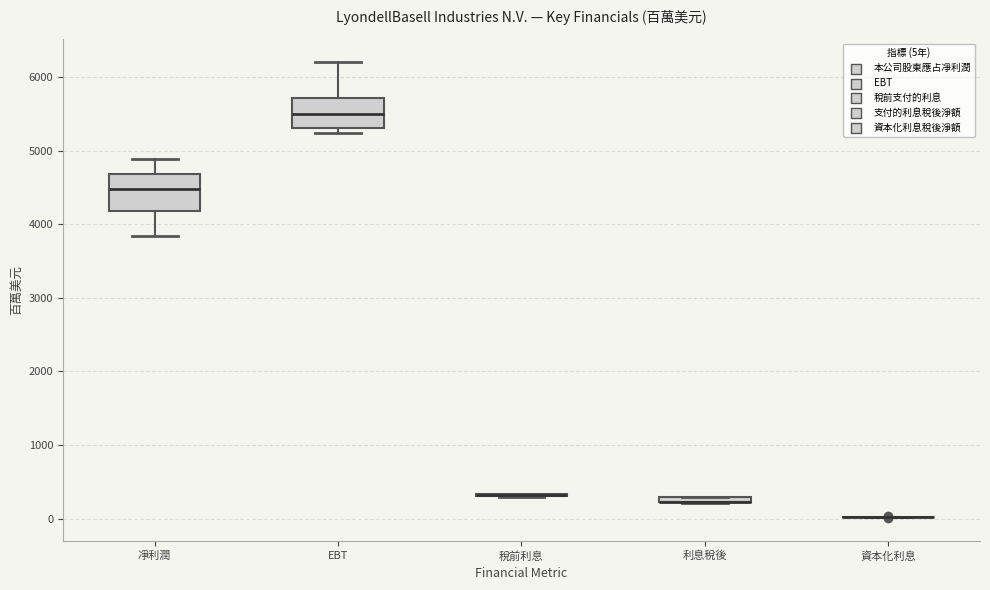

Comparing the boxes themselves (not the whiskers), which one is the tallest?

凈利潤